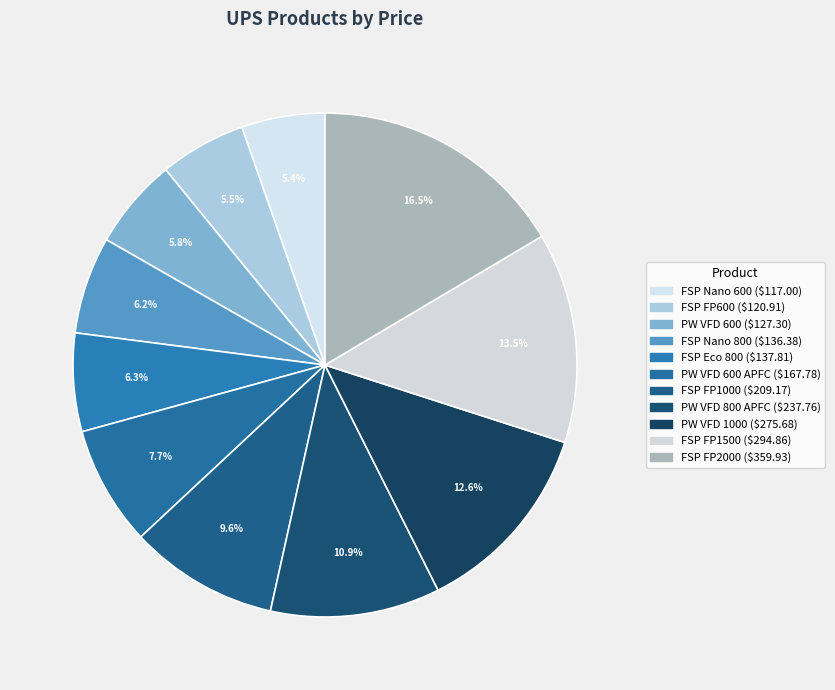

How many segments does this pie chart have?

11